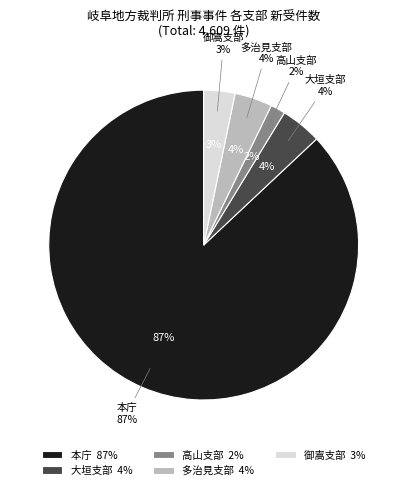

Which has a higher value, 高山支部 or 多治見支部?

多治見支部